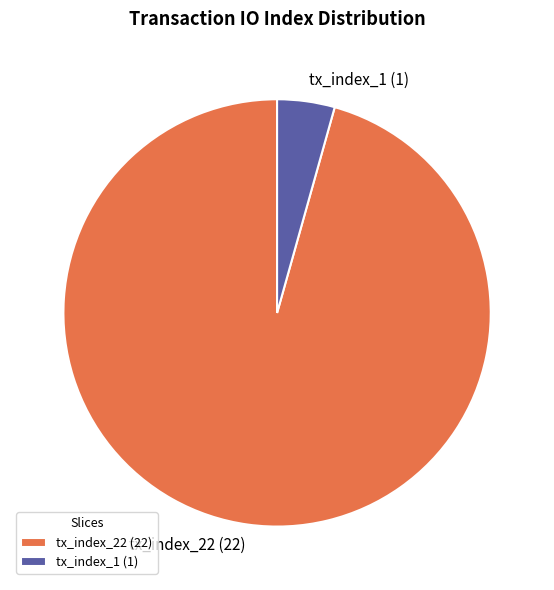

Combined, do tx_index_22 (22) and tx_index_1 (1) account for over 50%?

Yes